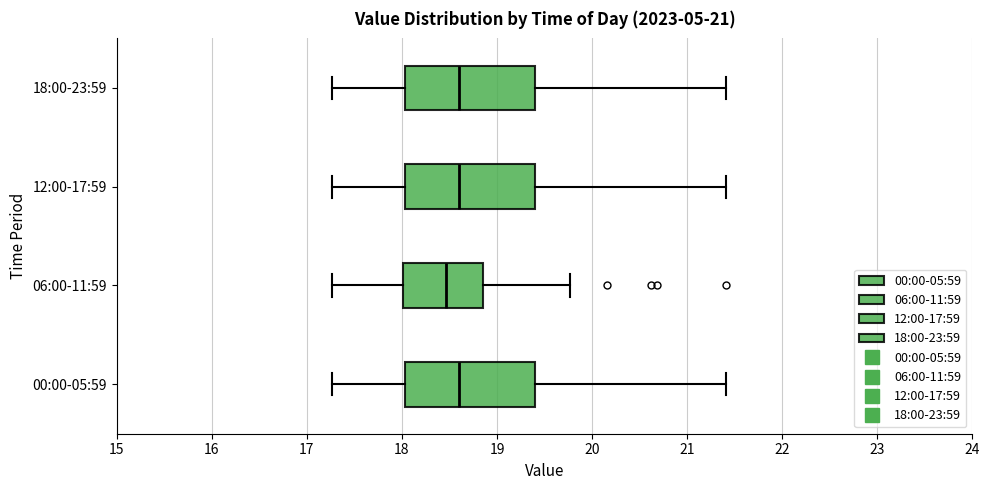

Reading bottom to top, read every box against the x-axis: the position of its median line, the range the box covers, and the ends of its whiskers. The values are not printed on the chart, so give them approximately, as read against the axis.

00:00-05:59: median 18.6, box 18.0 to 19.4, whiskers 17.3 to 21.4
06:00-11:59: median 18.5, box 18.0 to 18.9, whiskers 17.3 to 19.8
12:00-17:59: median 18.6, box 18.0 to 19.4, whiskers 17.3 to 21.4
18:00-23:59: median 18.6, box 18.0 to 19.4, whiskers 17.3 to 21.4